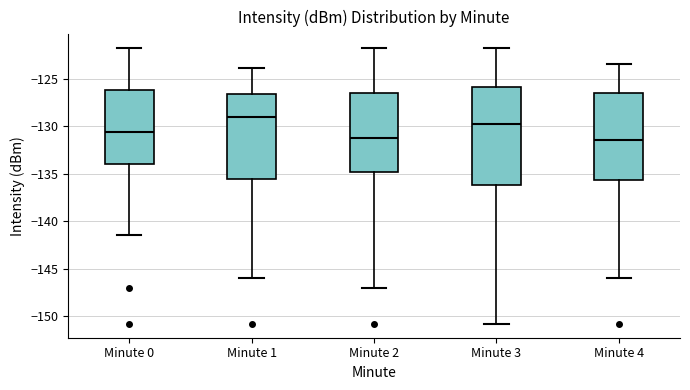

Reading left to right, read every box against the y-axis: the position of its median line, the range the box covers, and the ends of its whiskers. The values are not printed on the chart, so give them approximately, as read against the axis.

Minute 0: median -130.5, box -134.0 to -126.0, whiskers -141.5 to -122.0
Minute 1: median -129.0, box -135.5 to -126.5, whiskers -146.0 to -124.0
Minute 2: median -131.0, box -135.0 to -126.5, whiskers -147.0 to -122.0
Minute 3: median -129.5, box -136.0 to -126.0, whiskers -151.0 to -122.0
Minute 4: median -131.5, box -135.5 to -126.5, whiskers -146.0 to -123.5